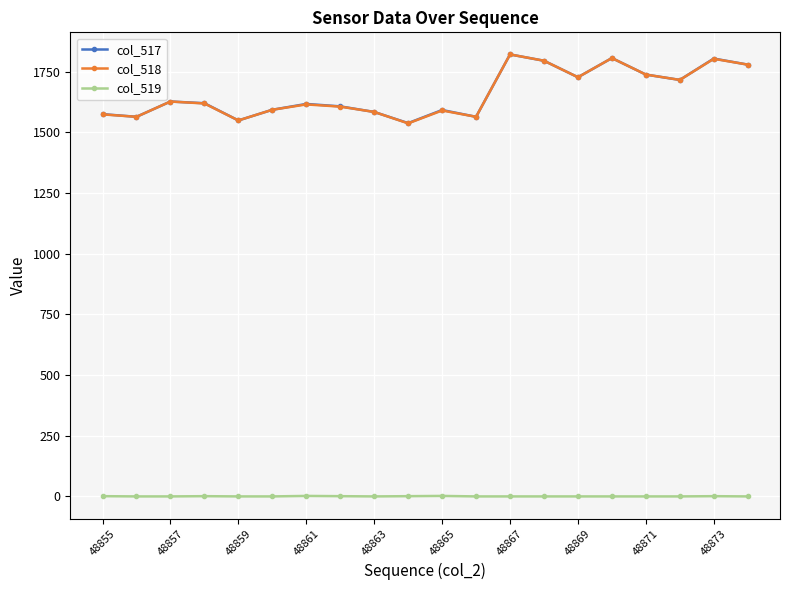

True or false: col_518 has more than 1 interior local peaks.

True